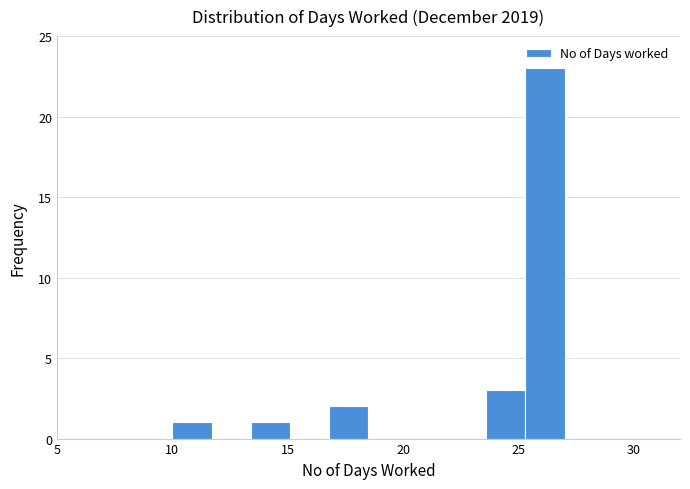

Around what value on the x-axis is the tallest bar? Give the approximate position of its centre, as read against the axis.

26.0